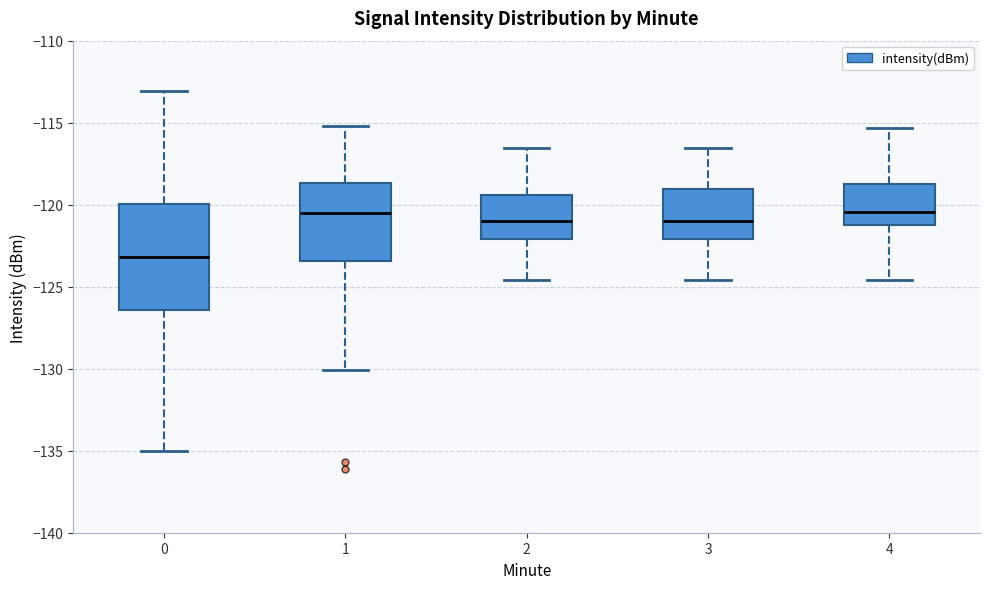

Which box is the tallest, from its lower edge to its upper edge?

0